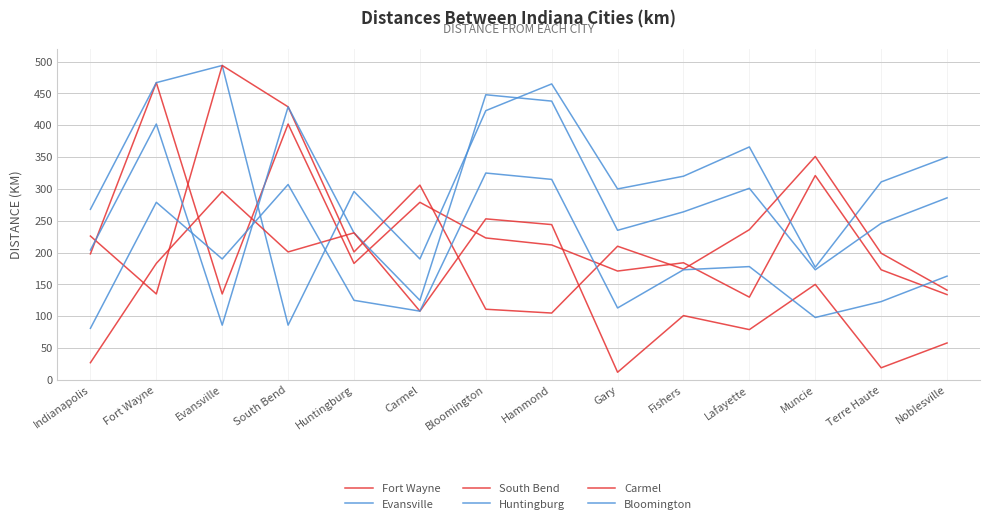

Rank the series at Terre Haute from lowest to highest value.

Carmel, Bloomington, Fort Wayne, South Bend, Huntingburg, Evansville